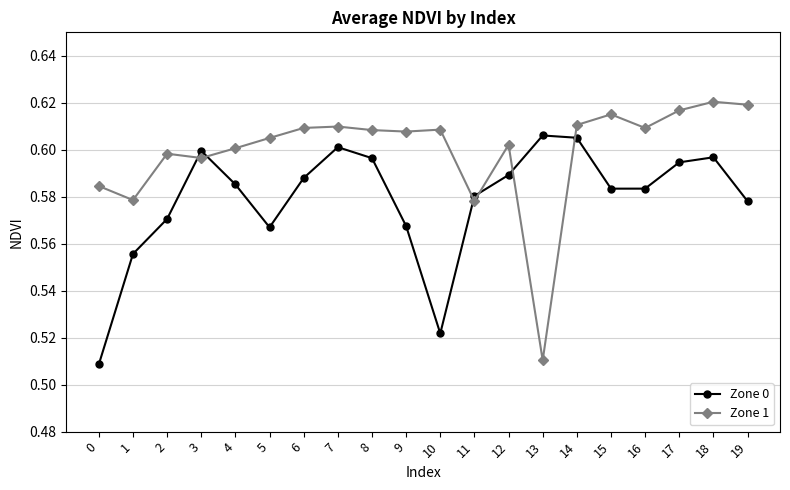

Does the chart display data point markers on the line(s)?

Yes